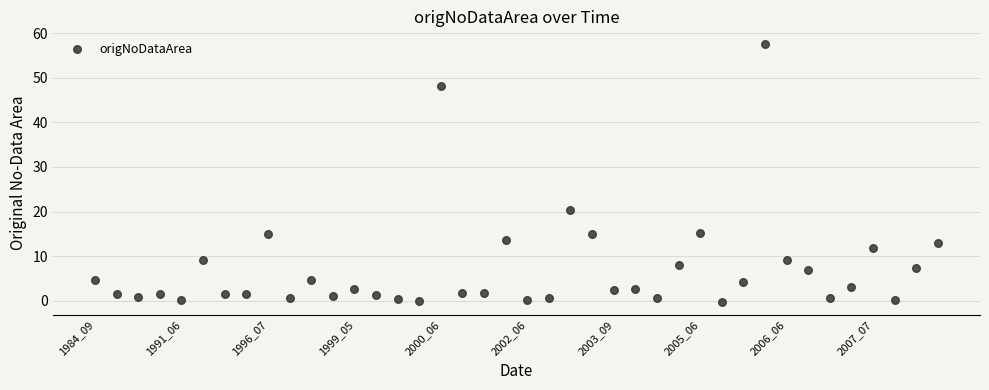

What Y value in the scatter plot is closest to 28?

20.4